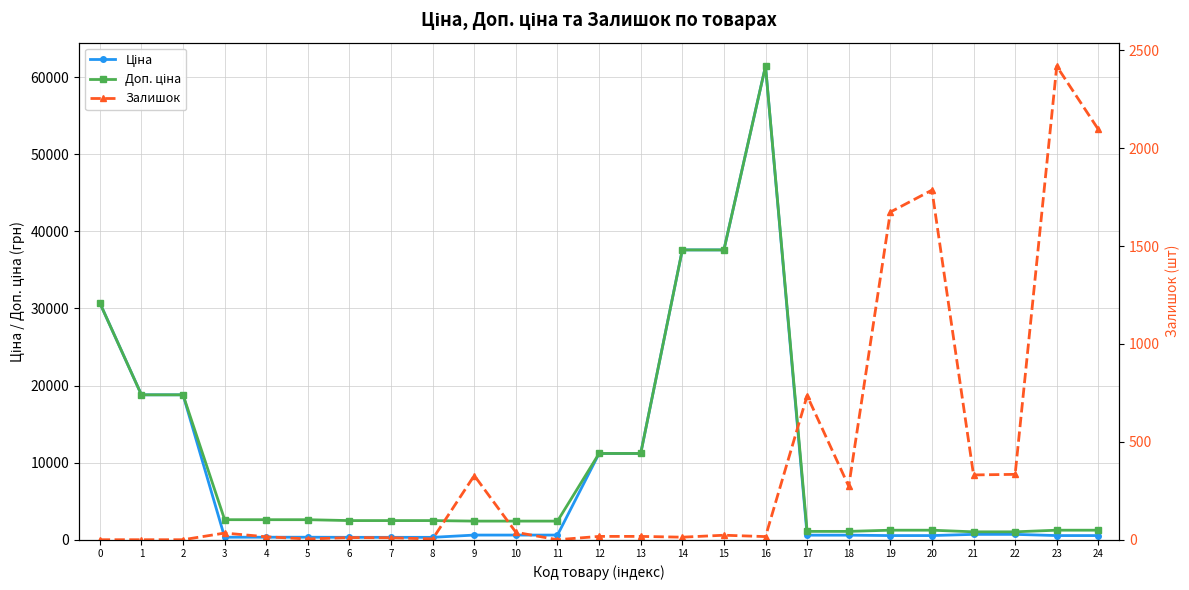

What is the average value of the Доп. ціна series?

10358.0